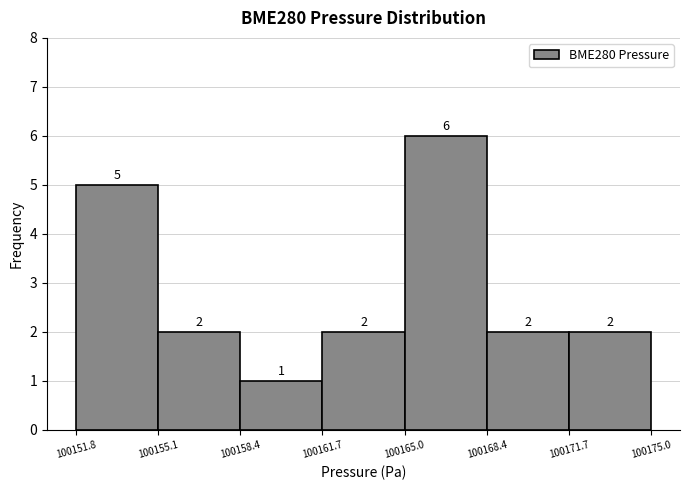

Which range on the x-axis has the tallest bar?

100165.0 to 100168.4